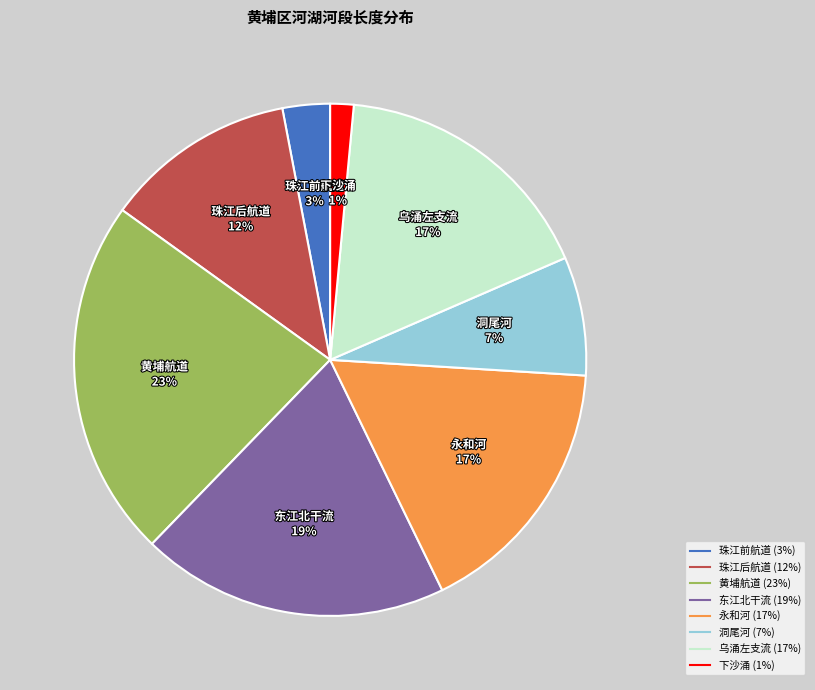

Count the number of slices in the pie.

8